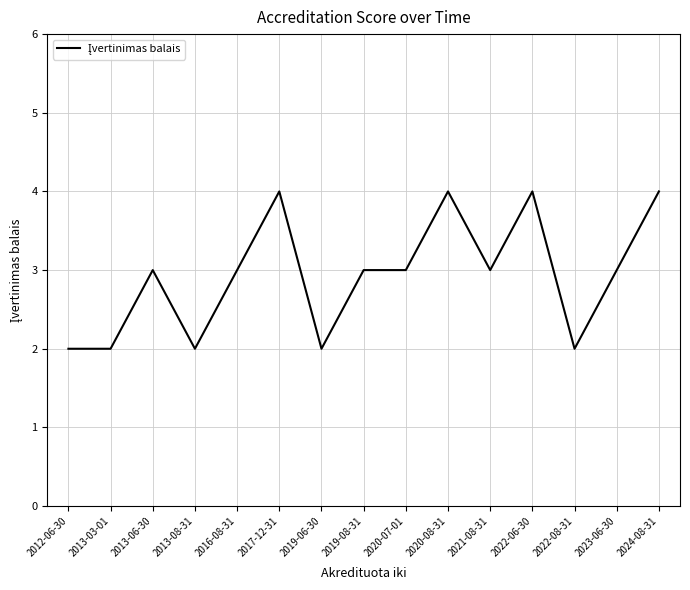

What is the greatest value displayed?

4